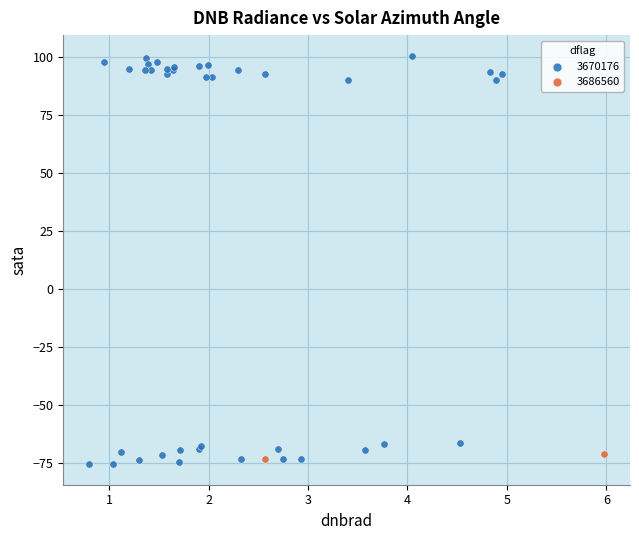

What are all the series names shown in the legend?

3670176, 3686560